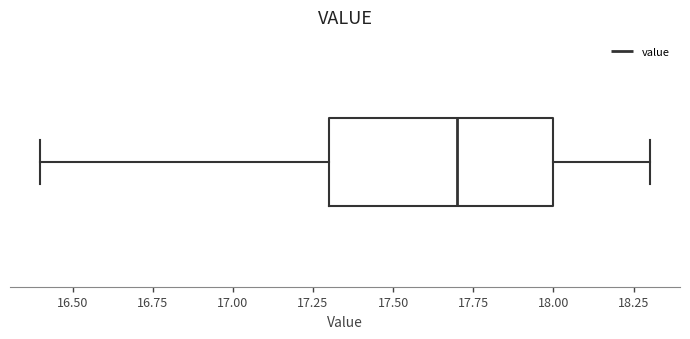

Where is the right edge of the box on the x-axis? The values are not printed on the chart, so give them approximately, as read against the axis.

18.0